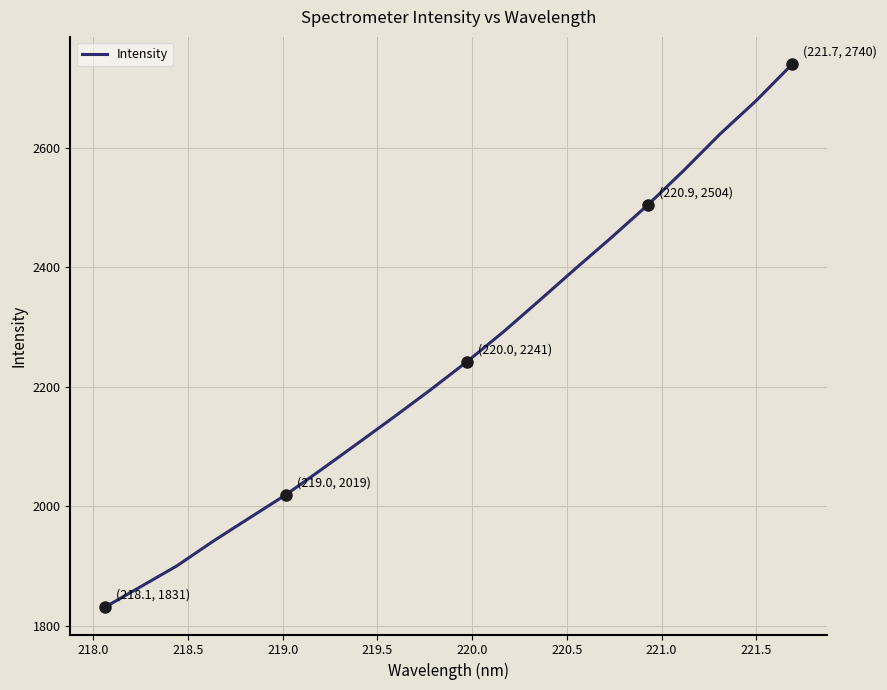

How many distinct data groups are displayed?

1